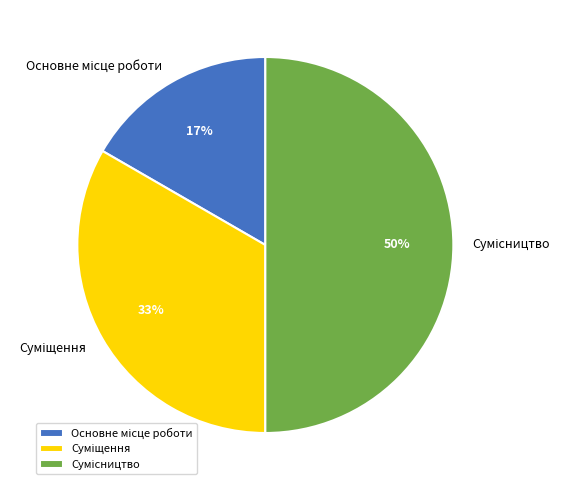

To the nearest percent, what is the difference between the largest and smallest slice percentages?

33%